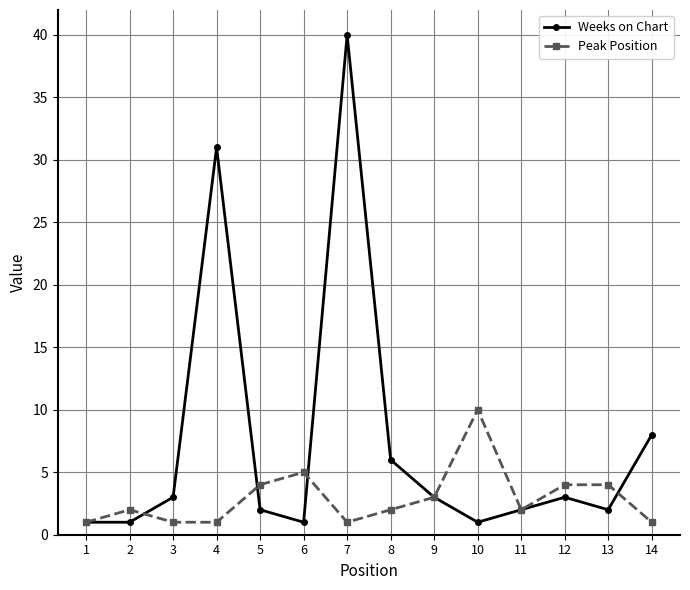

At how many categories does at least one series exceed 21?

2